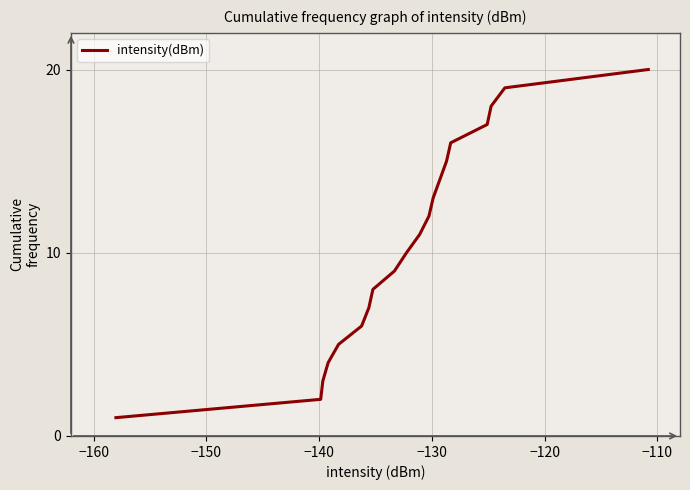

What is the difference between the maximum and minimum values?

19